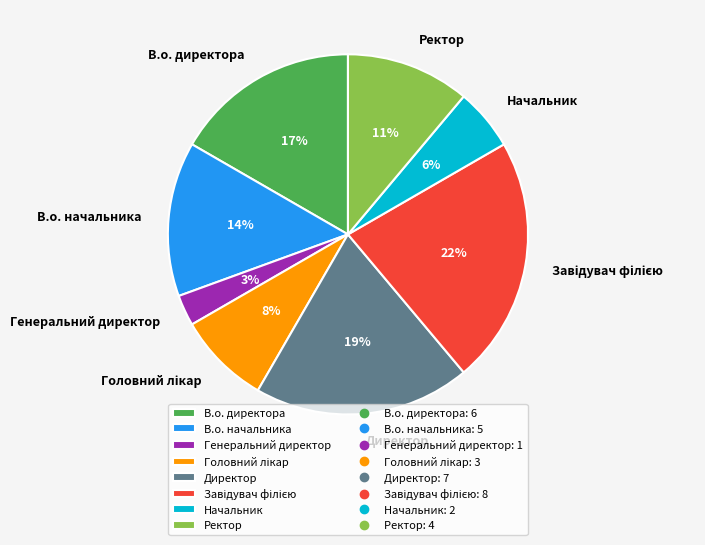

Is it true that Директор is 31% of the pie?

False